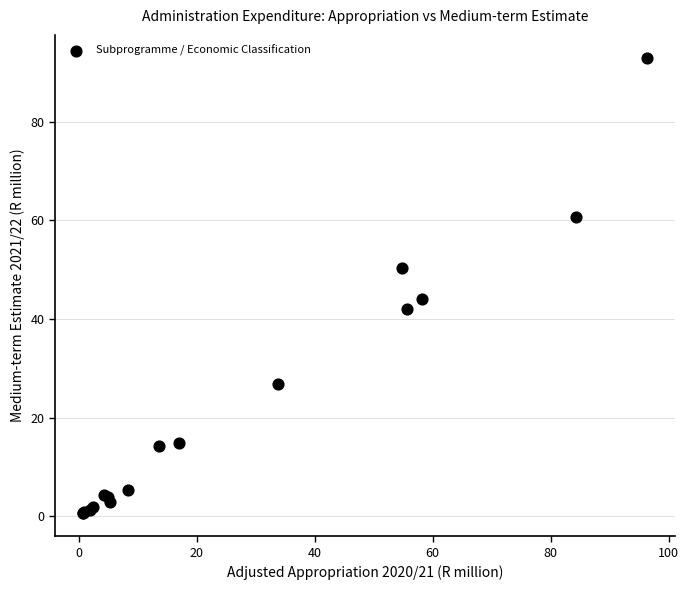

What Y value in the scatter plot is closest to 46?

44.0